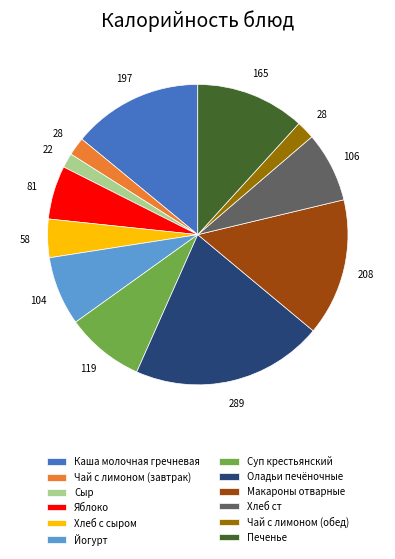

True or false: Суп крестьянский accounts for 8% of the total.

True